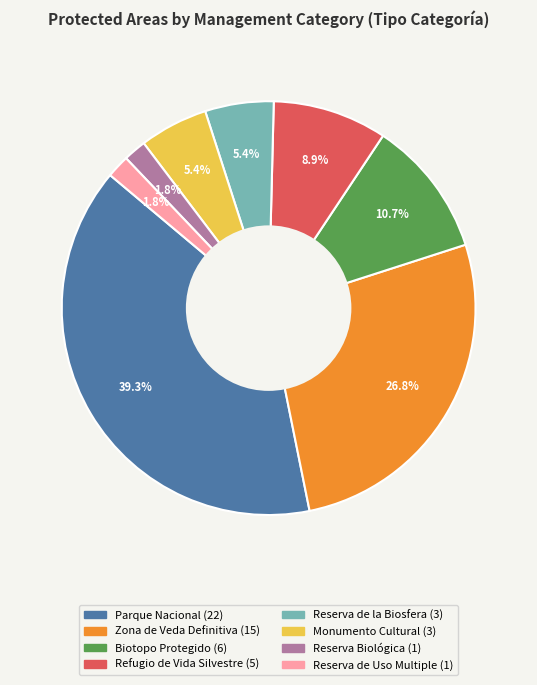

To the nearest percent, what is the difference between the largest and smallest slice percentages?

37%